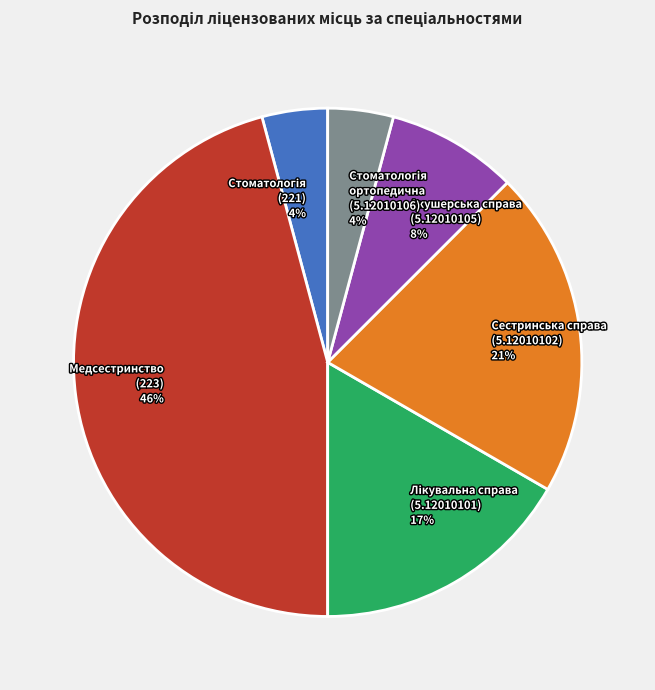

Is the sum of Акушерська справа (5.12010105) and Медсестринство (223) greater than half?

Yes